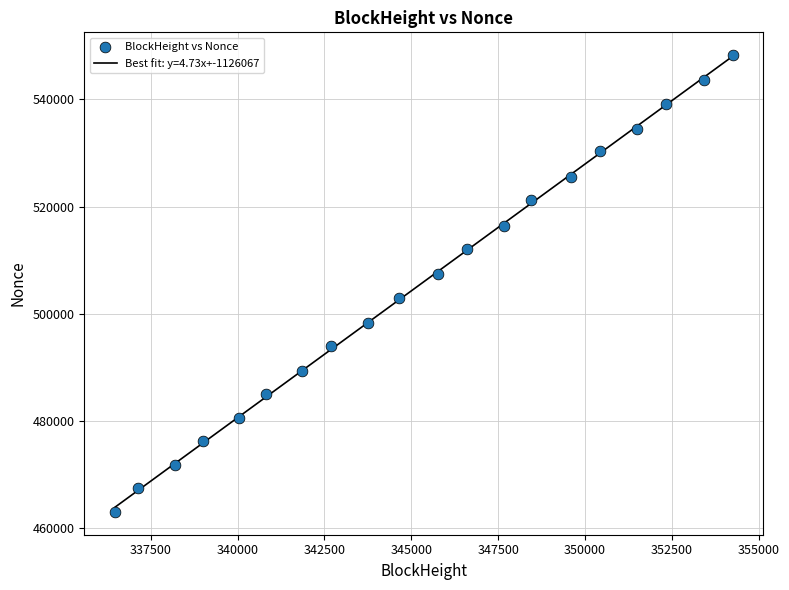

What Y value in the scatter plot is closest to 505648?

507404